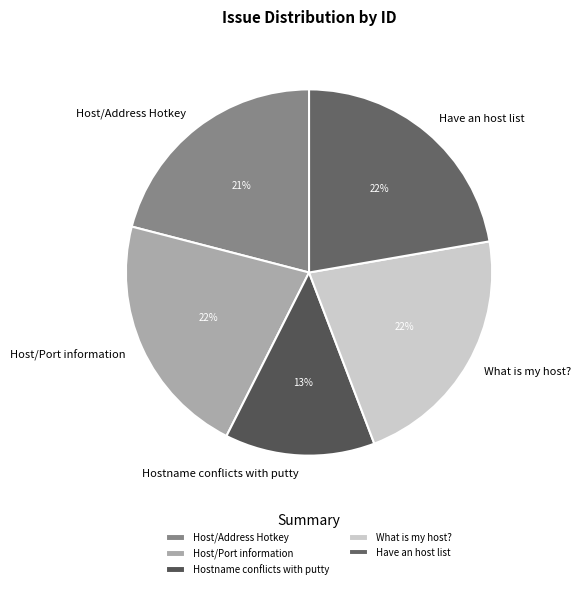

Combined, do Host/Port information and What is my host? account for over 50%?

No